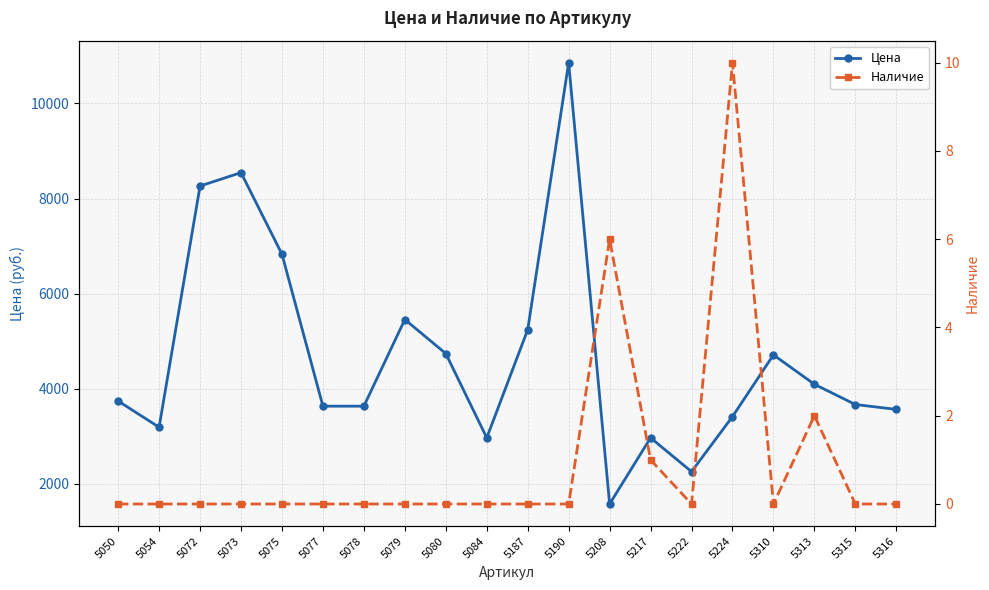

Which series has the widest spread of values?

Цена